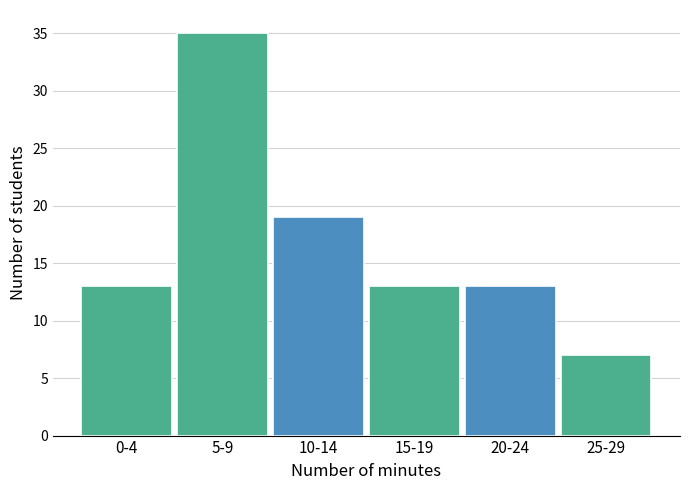

Reading left to right, transcribe all the data shown in this chart.

13	35	19	13	13	7